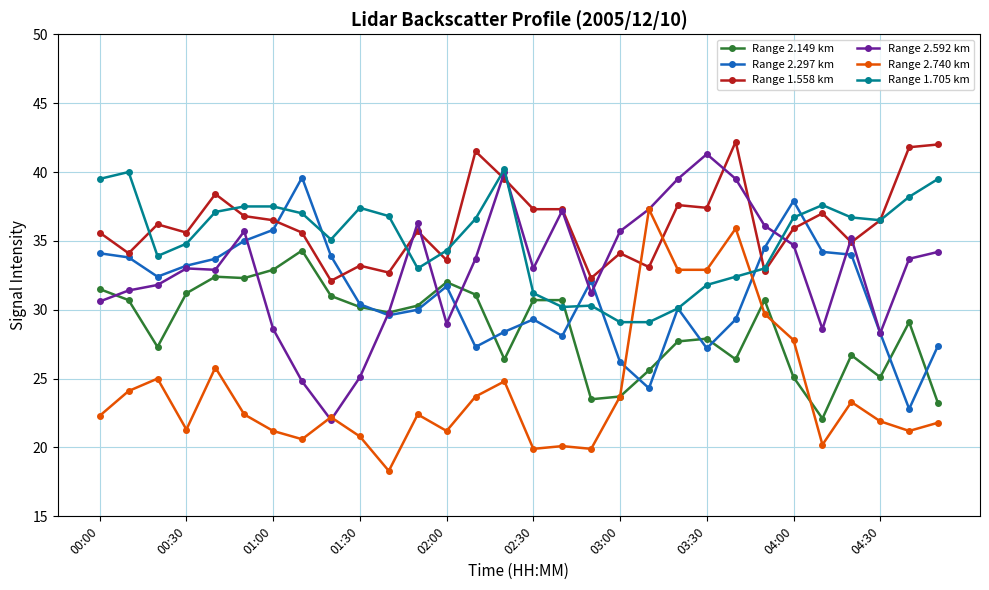

True or false: Range 1.558 km has more than 1 points higher than both neighbors.

True